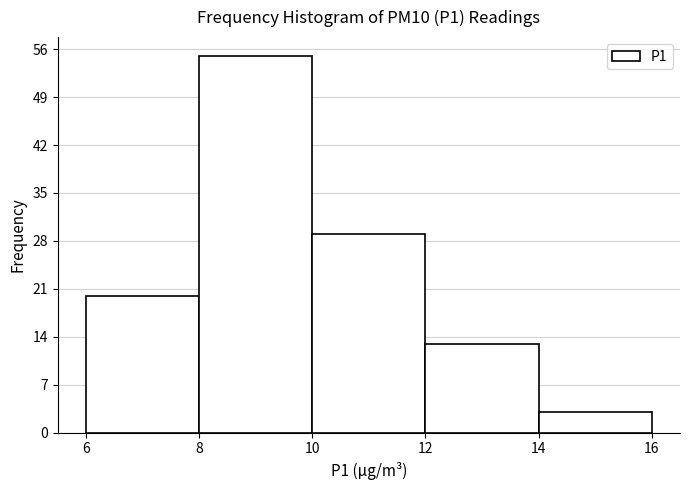

What is the height of the bar covering 8 to 10 on the x-axis? The values are not printed on the chart, so give them approximately, as read against the axis.

55